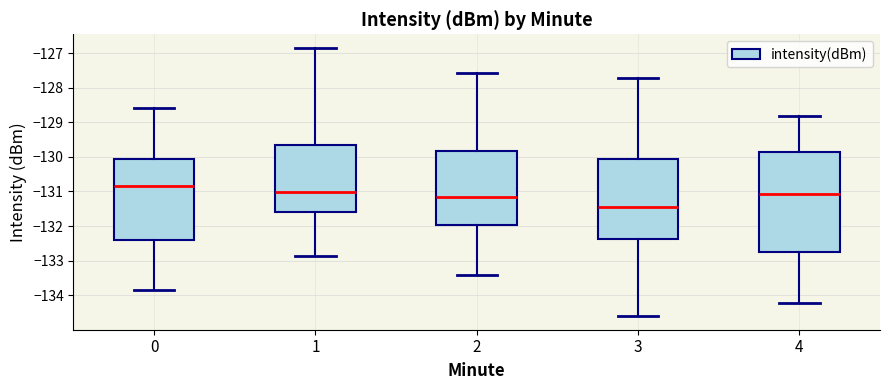

Reading left to right, transcribe this box plot: for each box, give where its median line is, the range the box spans, and where its two whiskers end, as read against the y-axis. The values are not printed on the chart, so give them approximately, as read against the axis.

0: median -130.8, box -132.4 to -130.1, whiskers -133.9 to -128.6
1: median -131.0, box -131.6 to -129.6, whiskers -132.9 to -126.8
2: median -131.2, box -132.0 to -129.8, whiskers -133.4 to -127.6
3: median -131.5, box -132.4 to -130.1, whiskers -134.6 to -127.7
4: median -131.1, box -132.8 to -129.9, whiskers -134.2 to -128.8